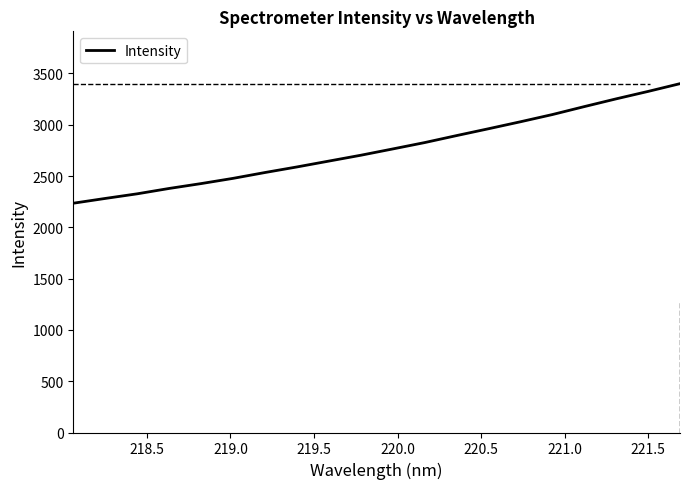

What is the difference between the maximum and minimum values?

1165.5